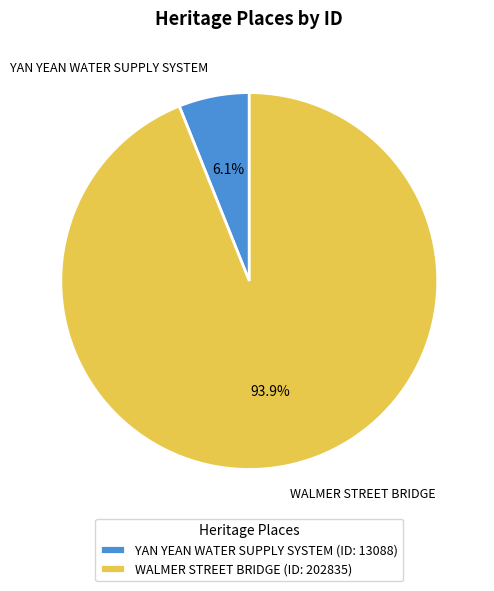

Is it true that YAN YEAN WATER SUPPLY SYSTEM is 1% of the pie?

False